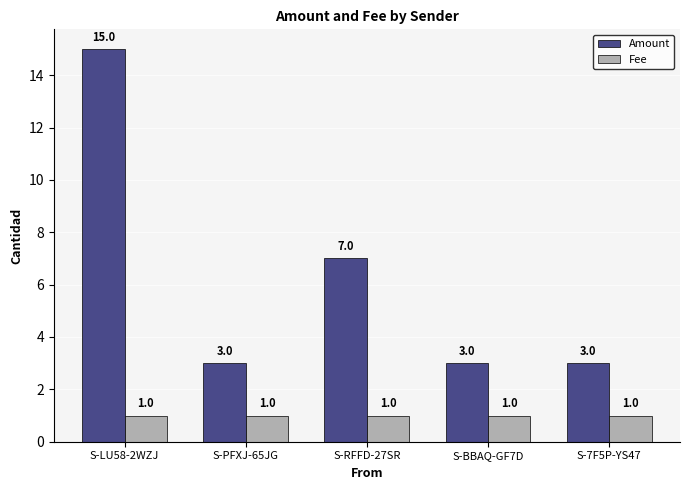

Rank the series by their maximum value, from highest to lowest.

Amount, Fee